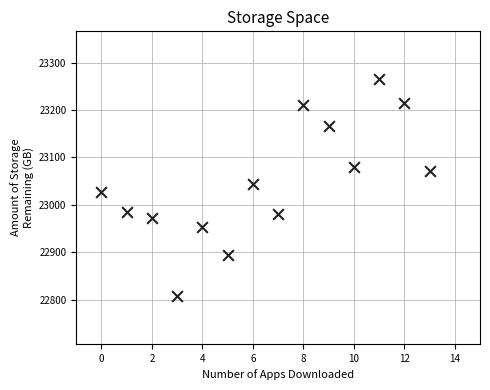

What is the range of Y values (max minus min)?

459